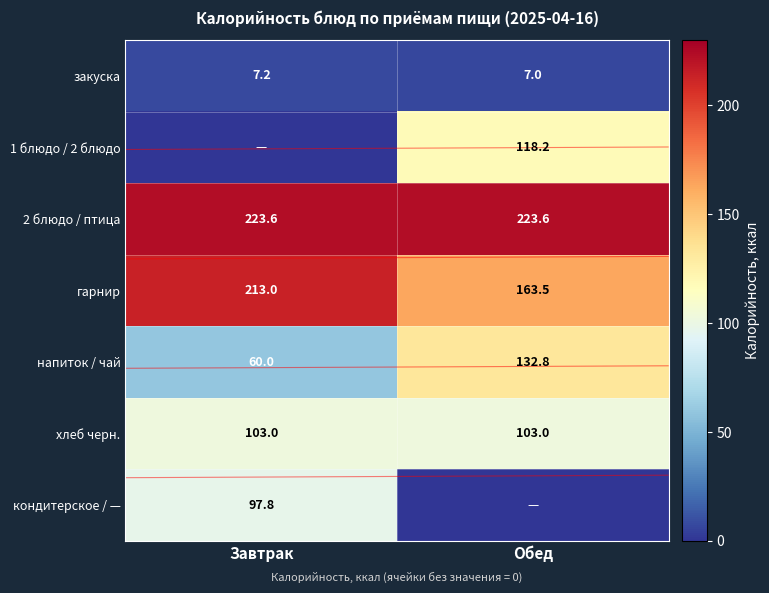

At which label is напиток / чай closest to 96?

Завтрак